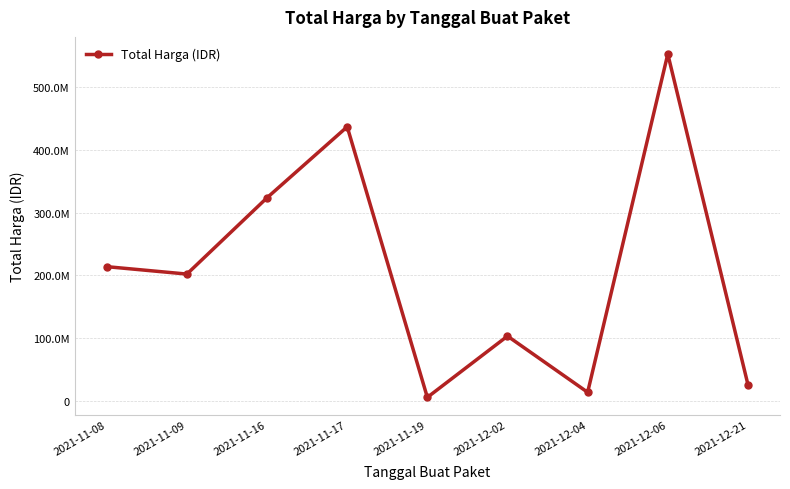

Does the chart display data point markers on the line(s)?

Yes